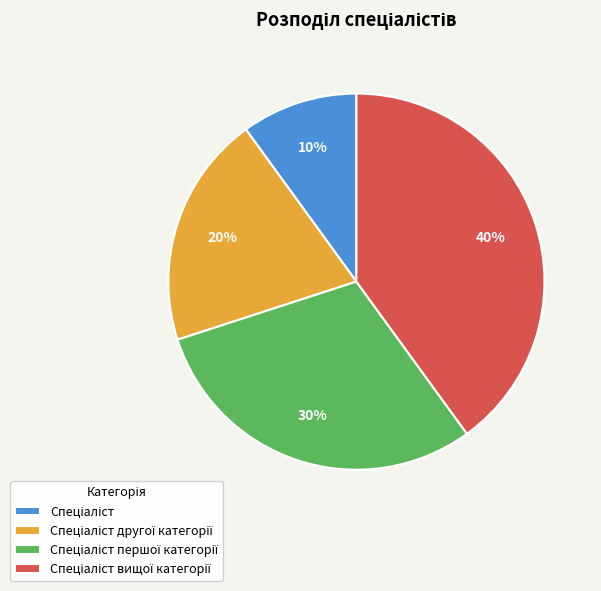

Is there any slice that represents more than half of the pie?

No